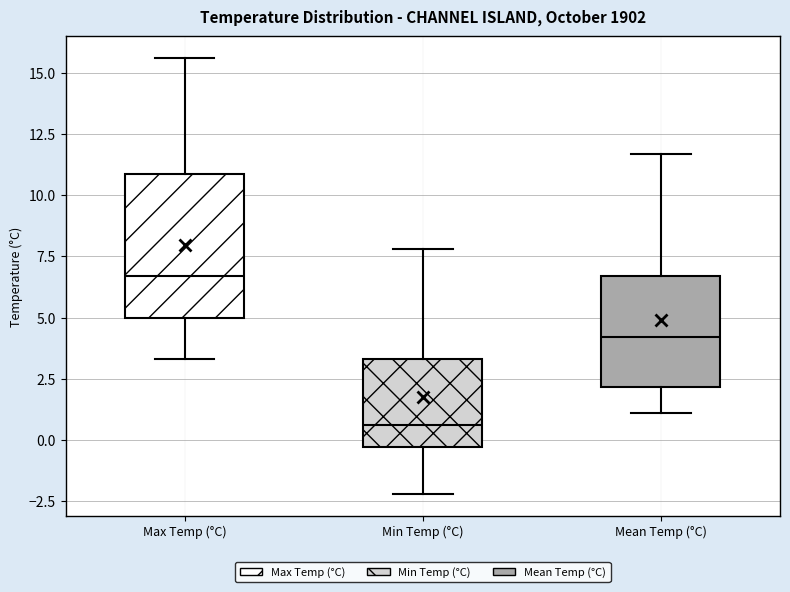

Reading left to right, transcribe this box plot: for each box, give where its median line is, the range the box spans, and where its two whiskers end, as read against the y-axis. The values are not printed on the chart, so give them approximately, as read against the axis.

Max Temp (°C): median 6.5, box 5.0 to 11.0, whiskers 3.5 to 15.5
Min Temp (°C): median 0.5, box -0.5 to 3.5, whiskers -2.0 to 8.0
Mean Temp (°C): median 4.0, box 2.0 to 6.5, whiskers 1.0 to 11.5